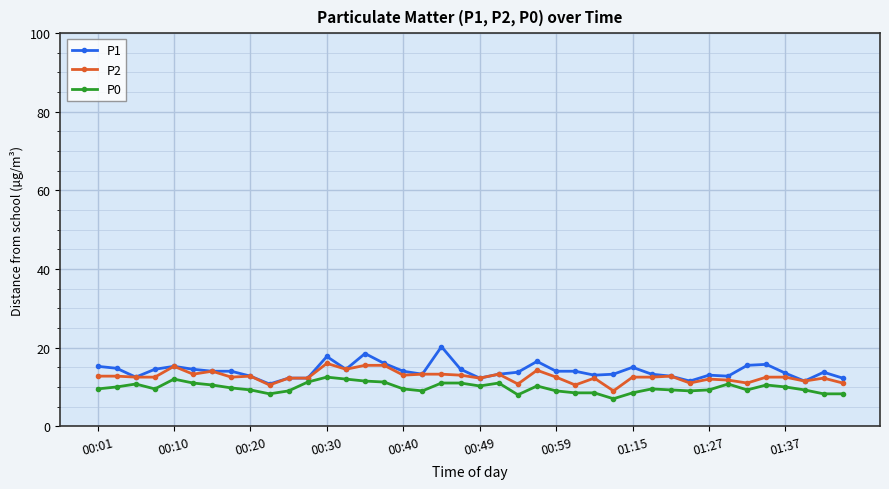

What is the smallest value displayed?

7.0